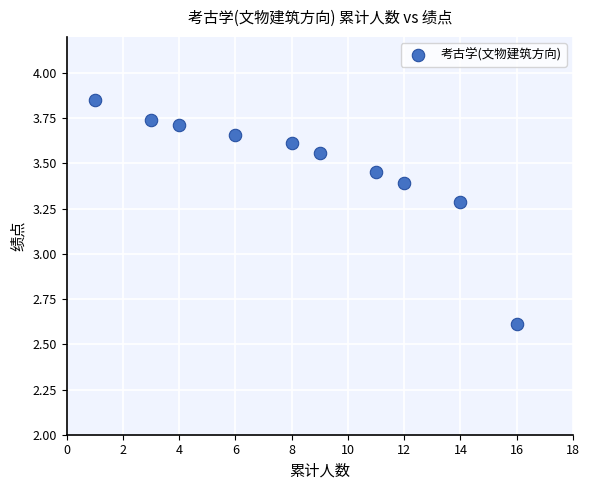

What is the range of Y values (max minus min)?

1.2